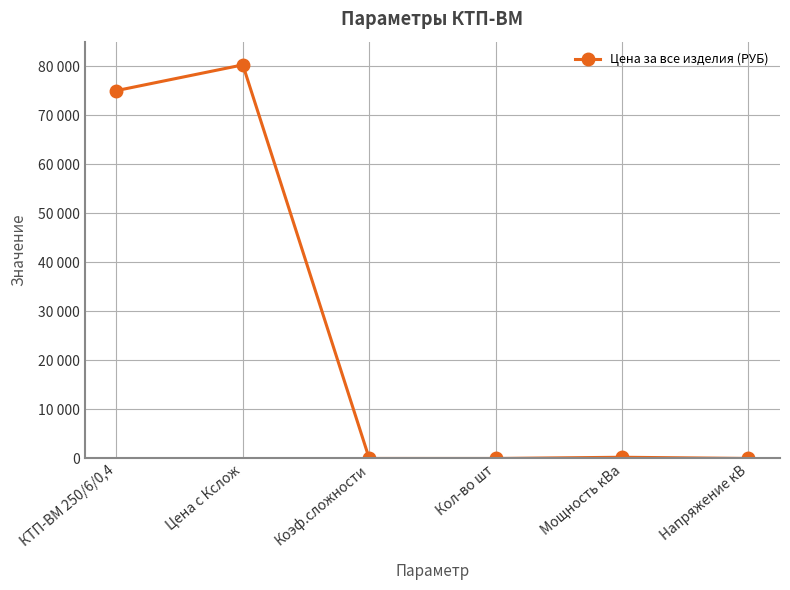

What is the label of the 1st point from the right?

Напряжение кВ